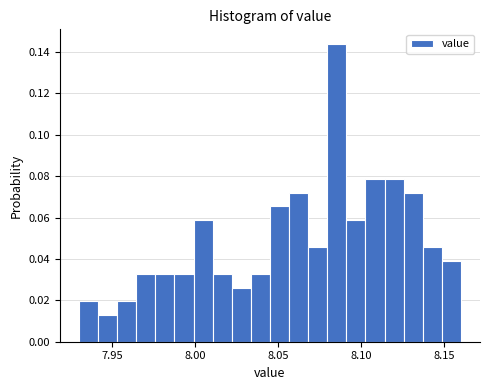

Around what value on the x-axis is the tallest bar? Give the approximate position of its centre, as read against the axis.

8.085